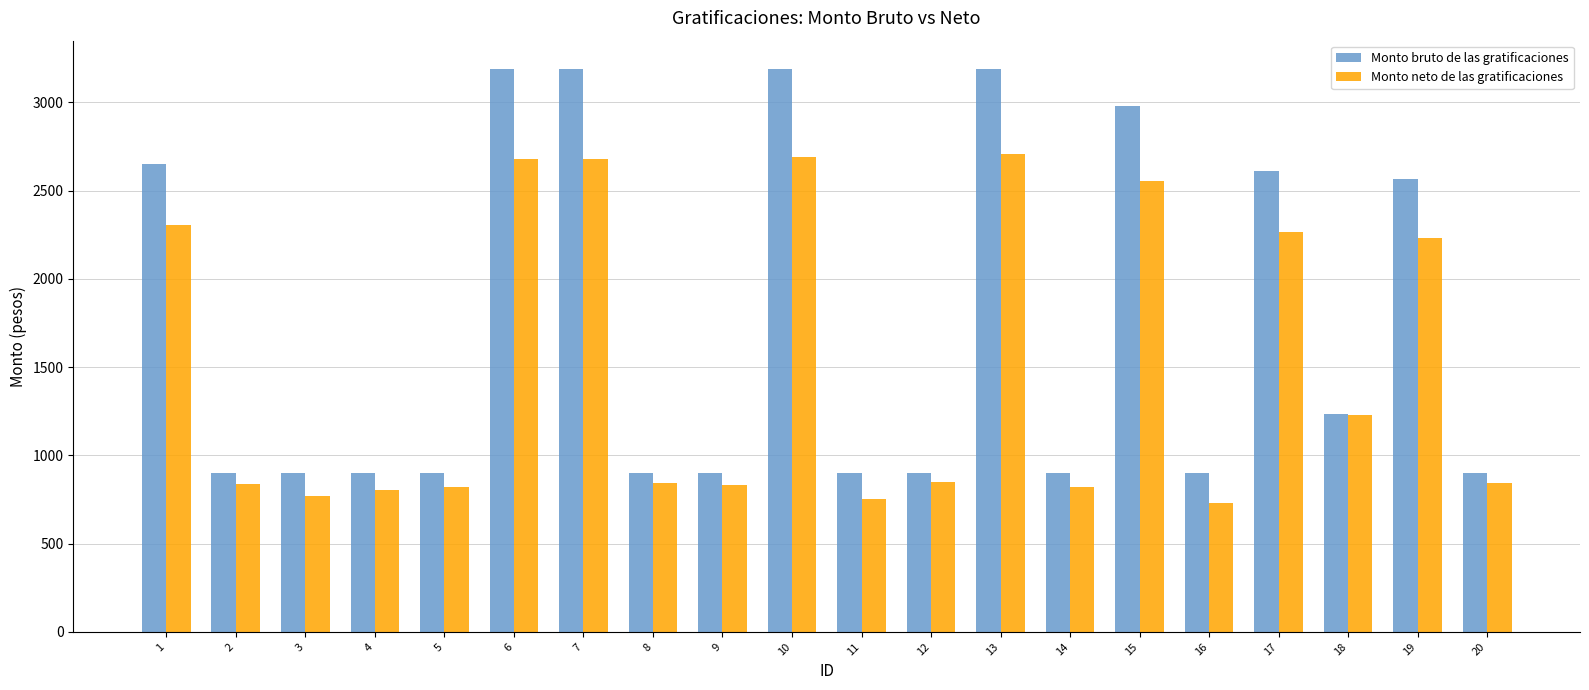

What is the value of the Monto bruto de las gratificaciones bar at the 19th from the left?

2568.0